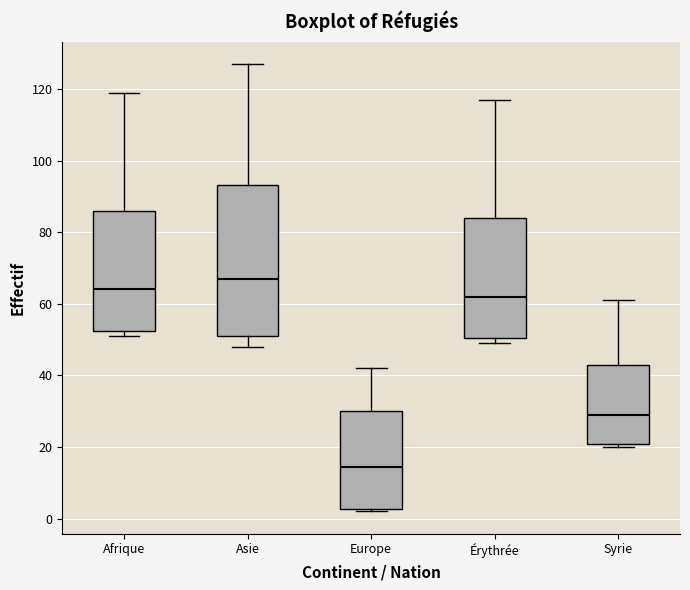

Reading left to right, transcribe this box plot: for each box, give where its median line is, the range the box spans, and where its two whiskers end, as read against the y-axis. The values are not printed on the chart, so give them approximately, as read against the axis.

Afrique: median 64, box 52 to 86, whiskers 52 (just below the box's lower edge) to 120
Asie: median 68, box 52 to 94, whiskers 48 to 128
Europe: median 14, box 2 to 30, whiskers 2 (just below the box's lower edge) to 42
Érythrée: median 62, box 50 to 84, whiskers 50 (just below the box's lower edge) to 118
Syrie: median 30, box 20 to 44, whiskers 20 (just below the box's lower edge) to 62